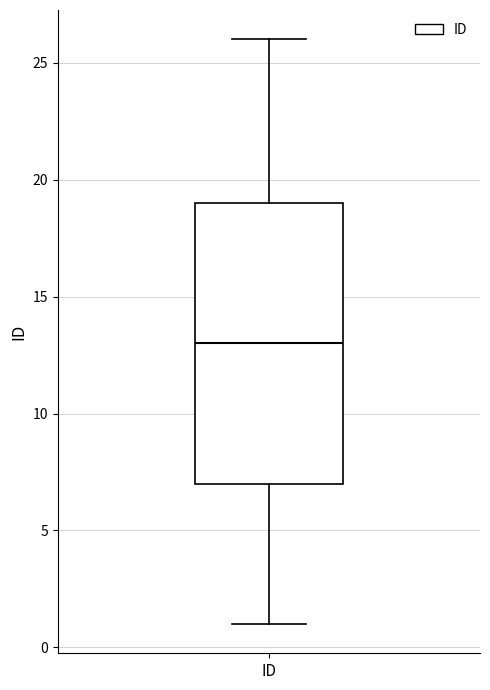

Read this box plot against the y-axis: the position of the median line, the range covered by the box, and the ends of both whiskers. The values are not printed on the chart, so give them approximately, as read against the axis.

median 13, box 7 to 19, whiskers 1 to 26